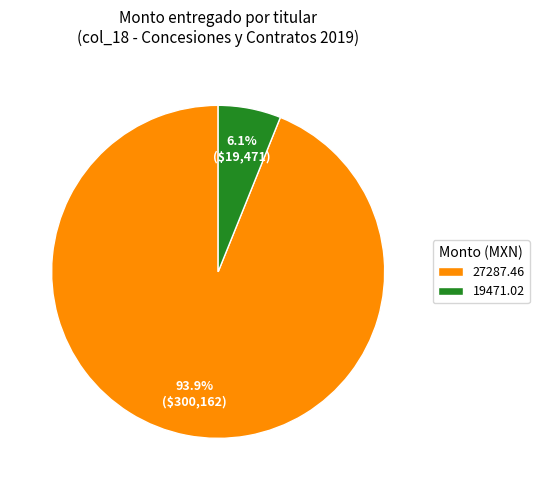

To the nearest percent, what is the difference between the largest and smallest slice percentages?

88%